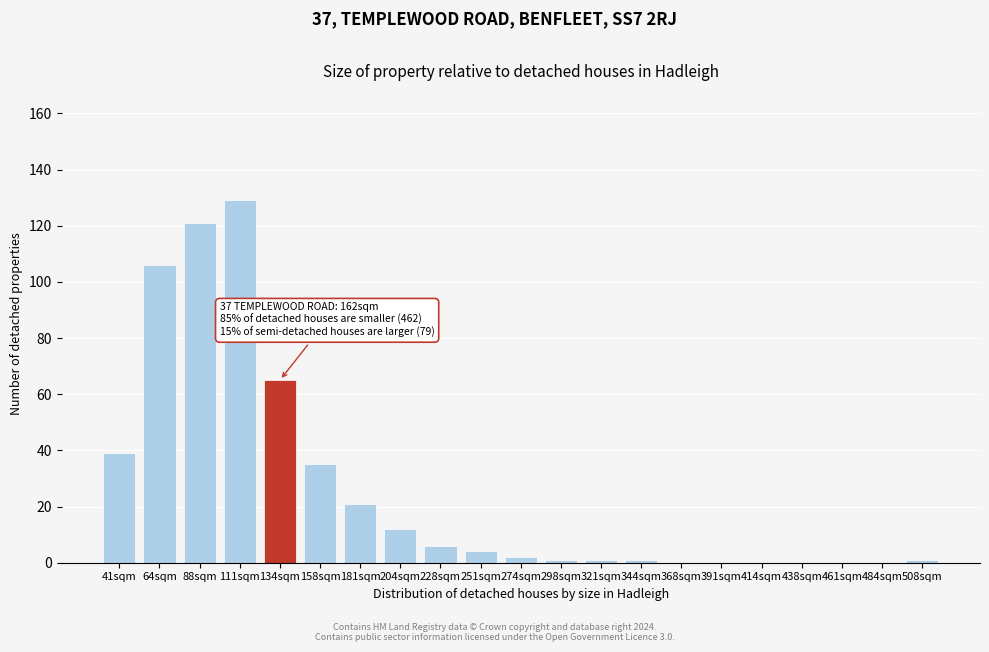

Reading left to right, transcribe all the data shown in this chart.

41sqm=39	64sqm=106	88sqm=121	111sqm=129	134sqm=65	158sqm=35	181sqm=21	204sqm=12	228sqm=6	251sqm=4	274sqm=2	298sqm=1	321sqm=1	344sqm=1	368sqm=0	391sqm=0	414sqm=0	438sqm=0	461sqm=0	484sqm=0	508sqm=1